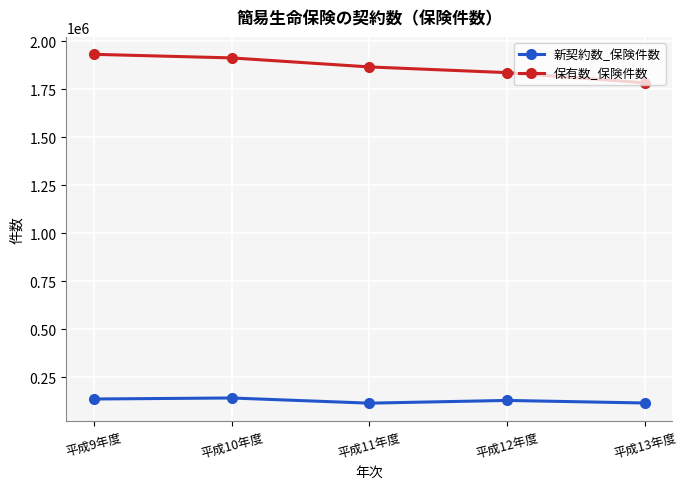

Which series has the largest total across all categories?

保有数_保険件数